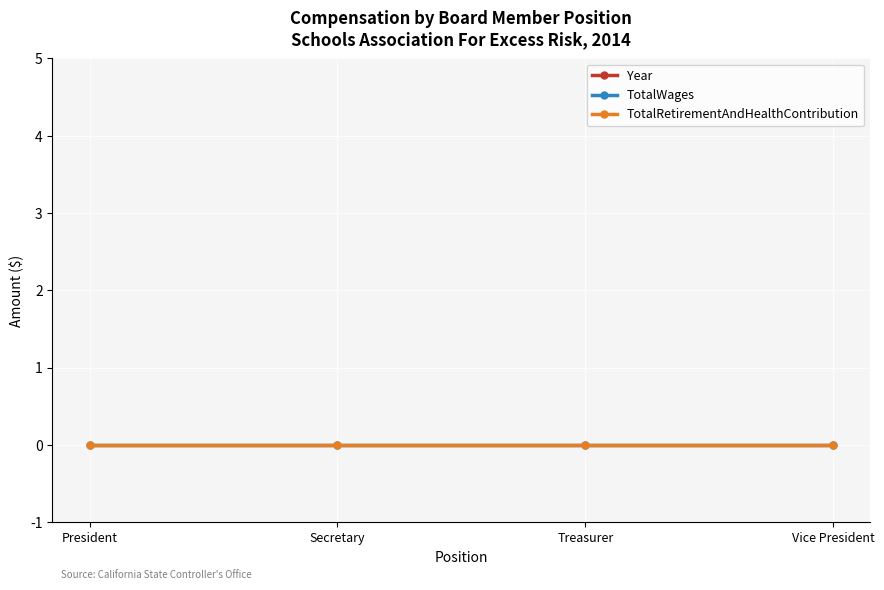

Between Secretary and Vice President, which is larger?

Secretary